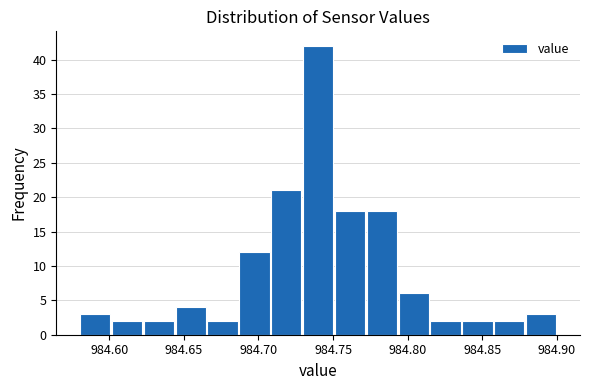

How tall is the bar that spans 984.600 to 984.625 on the x-axis? Neither the bar edges nor the heights are printed on the chart, so give them approximately, as read against the axes.

2